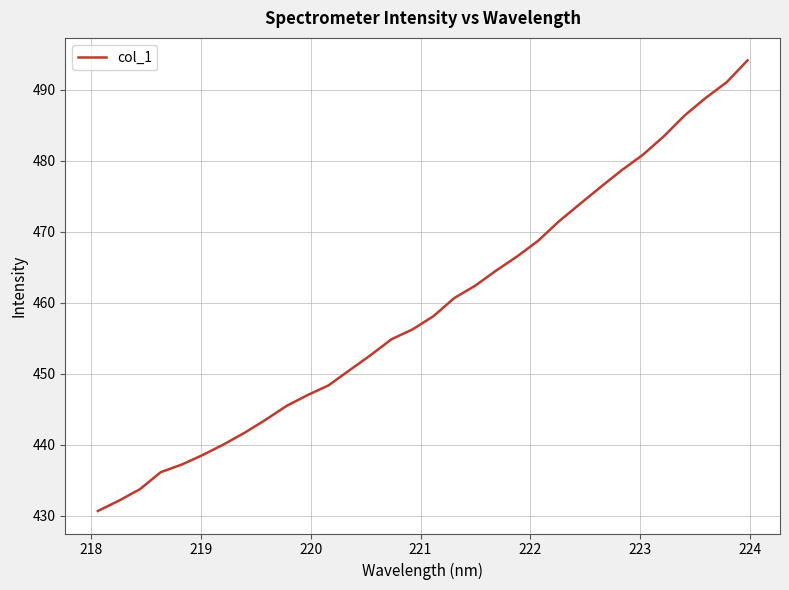

What is the maximum value shown in the chart?

494.1